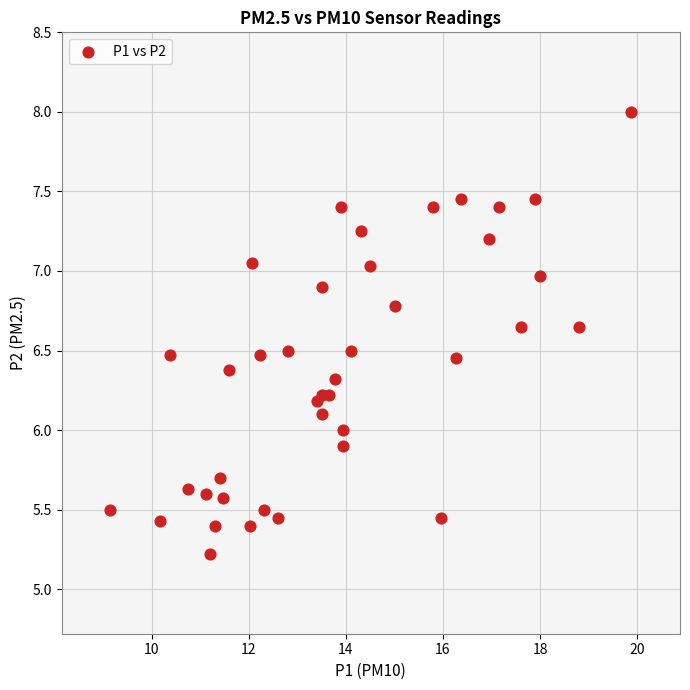

What is the range of Y values (max minus min)?

2.8